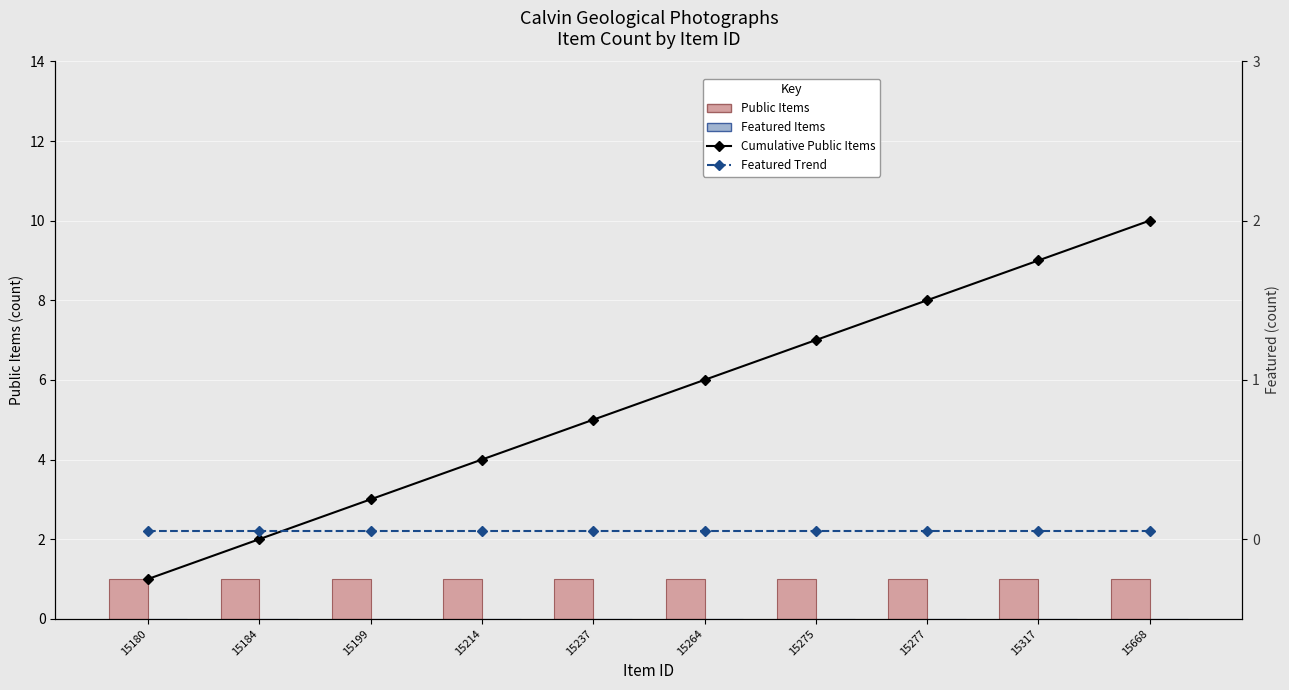

At which label is Public Items closest to 1?

15180